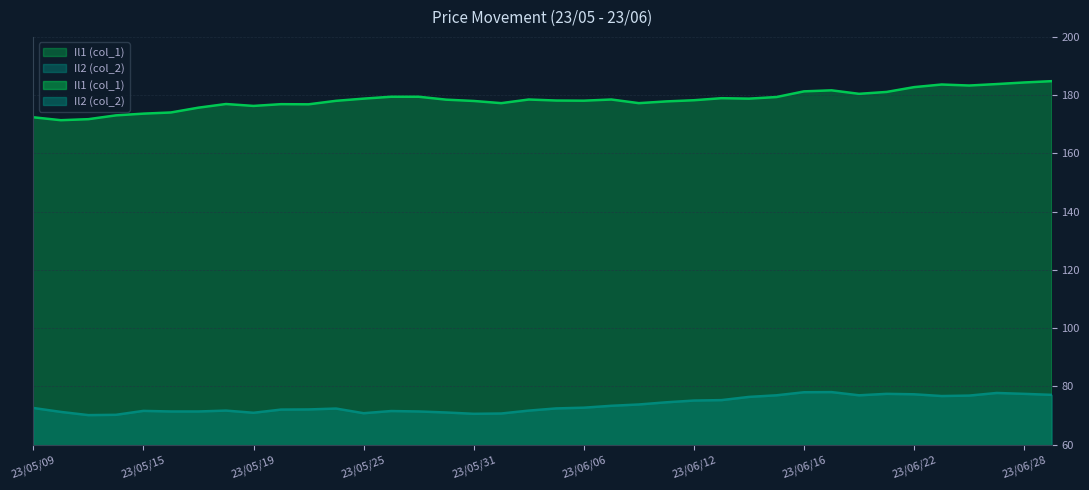

What position from the left is 23/06/21?

32